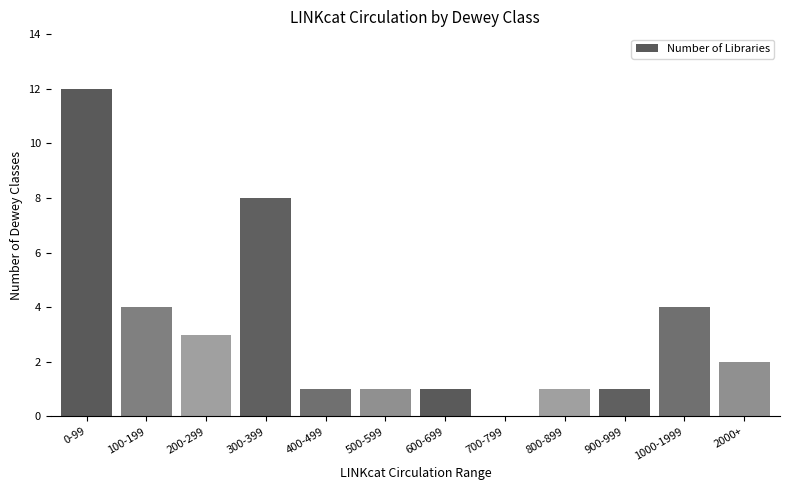

Reading right to left, extract all data points from this chart.

2000+=2	1000-1999=4	900-999=1	800-899=1	700-799=0	600-699=1	500-599=1	400-499=1	300-399=8	200-299=3	100-199=4	0-99=12